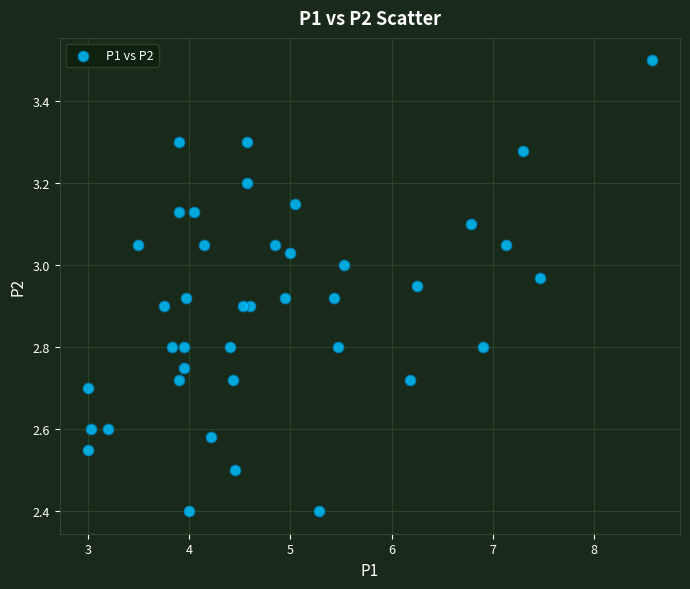

What is the range of X values (max minus min)?

5.6